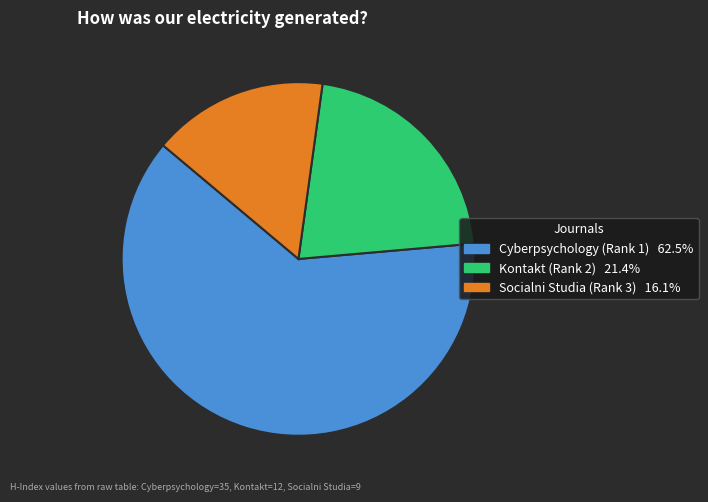

Rank the categories by value from lowest to highest.

Socialni Studia (Rank 3), Kontakt (Rank 2), Cyberpsychology (Rank 1)